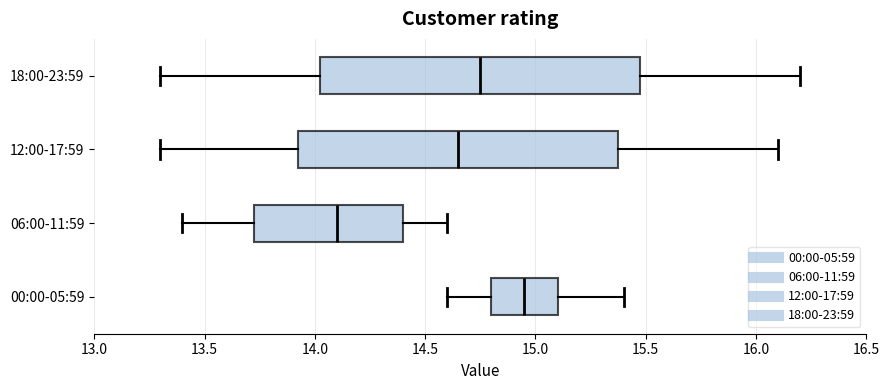

Which box has the furthest to the right median line?

00:00-05:59